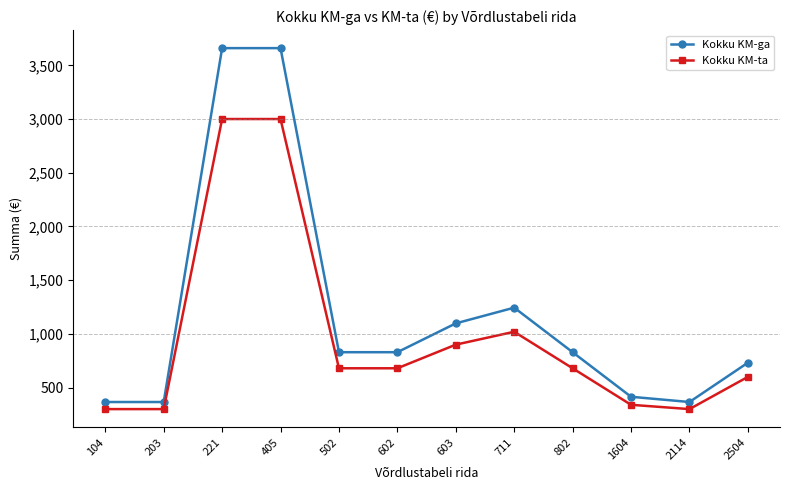

What is the spread (max minus min) of values at 221?

660.0